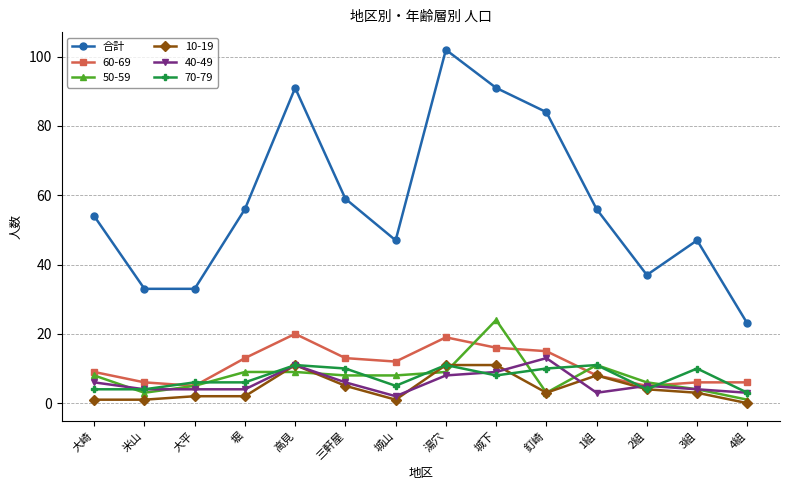

What is the label of the 2nd point from the right?

3組